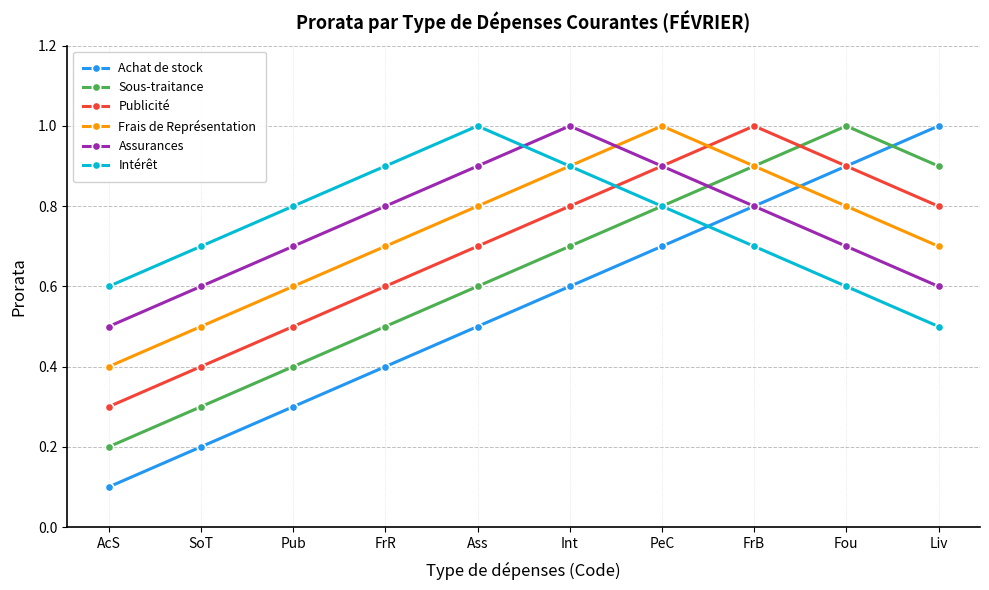

True or false: Sous-traitance and Publicité cross at least once.

True